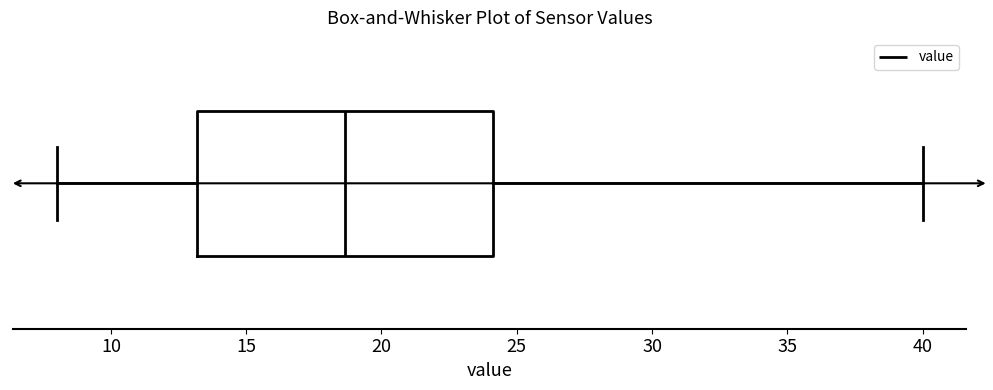

Where does the right whisker of the box end on the x-axis? The values are not printed on the chart, so give them approximately, as read against the axis.

40.0